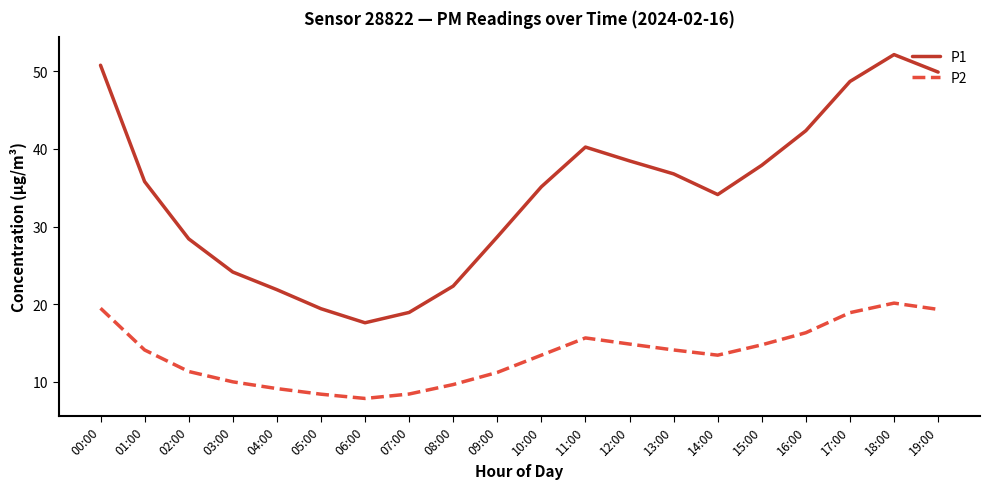

Which series has the largest total across all categories?

P1